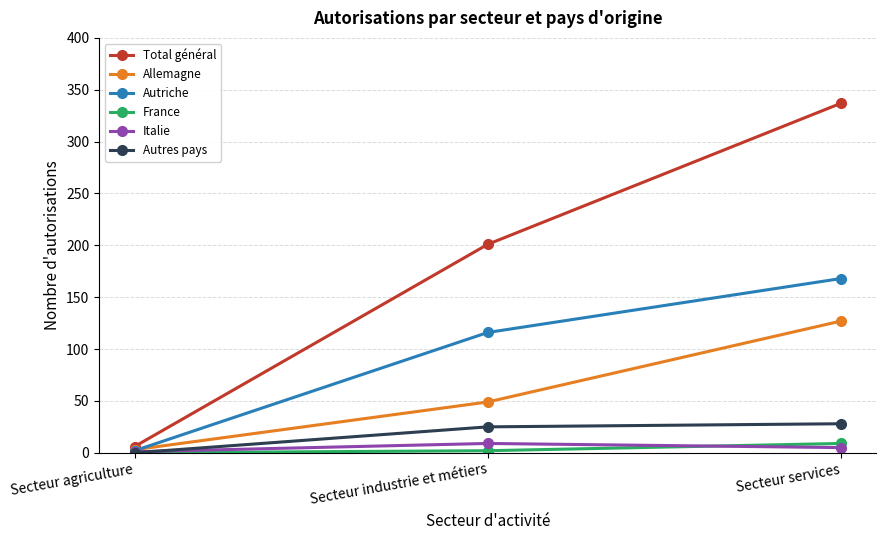

What are all the series names shown in the legend?

Total général, Allemagne, Autriche, France, Italie, Autres pays